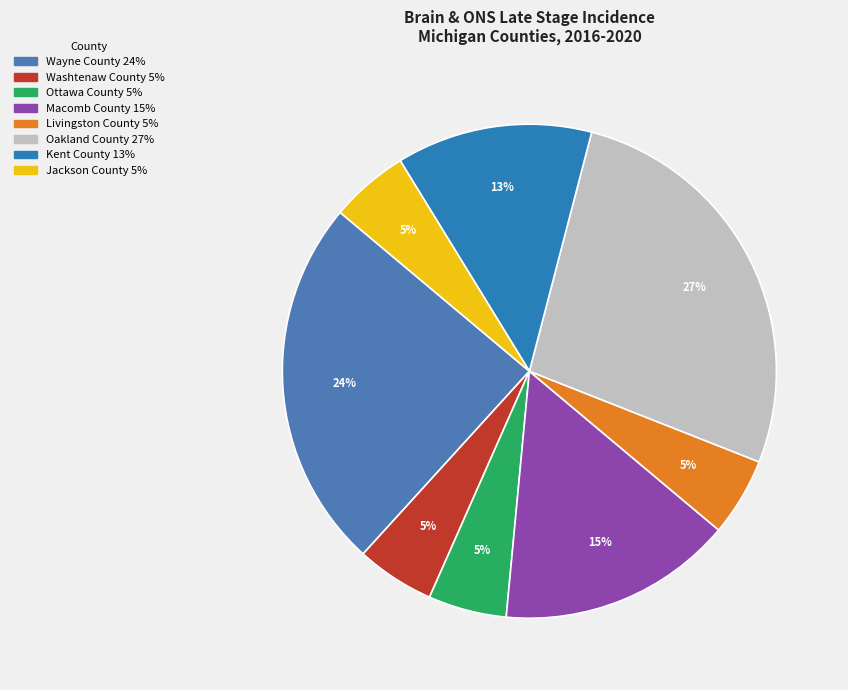

How many slices are in this pie chart?

8